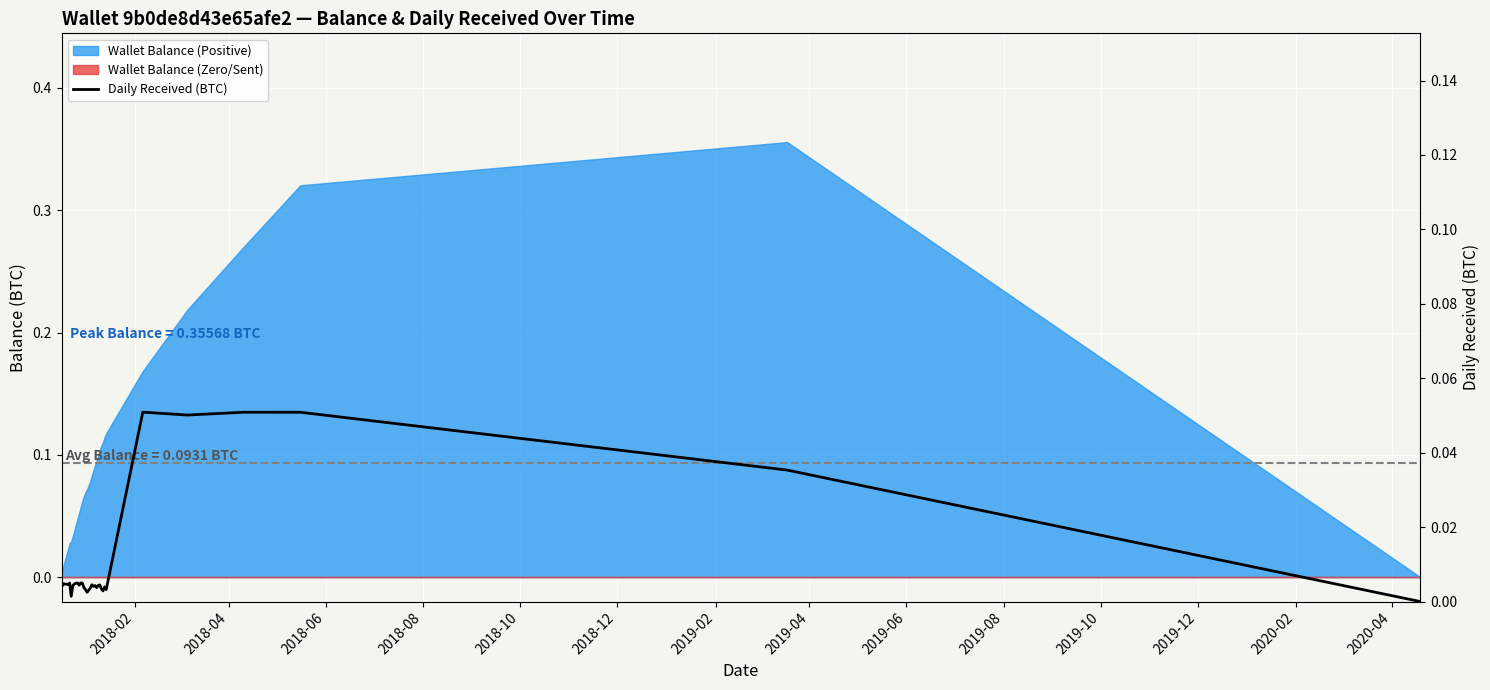

How many points are lower than both their immediate neighbors (excluding endpoints)?

10